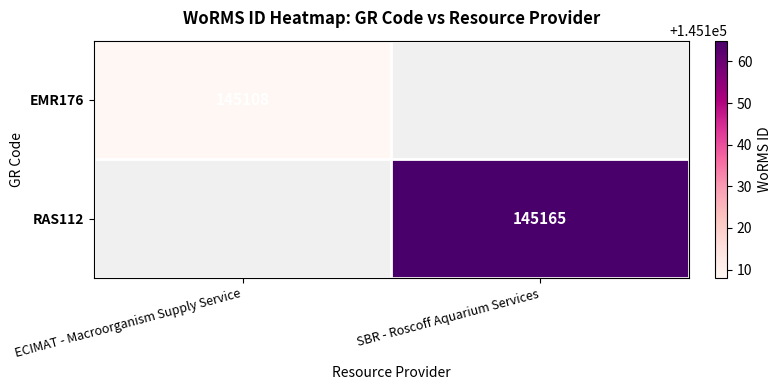

Is it true that EMR176 equals 95172 at ECIMAT - Macroorganism Supply Service?

False